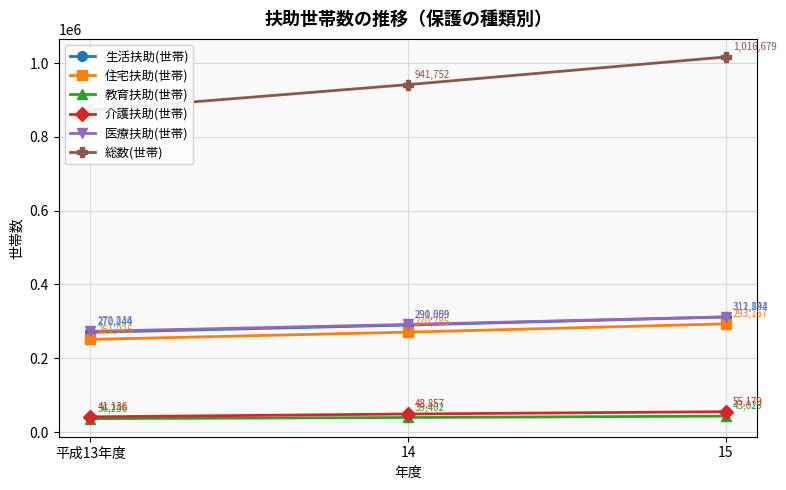

List the series in order of their peak value, lowest first.

教育扶助(世帯), 介護扶助(世帯), 住宅扶助(世帯), 生活扶助(世帯), 医療扶助(世帯), 総数(世帯)